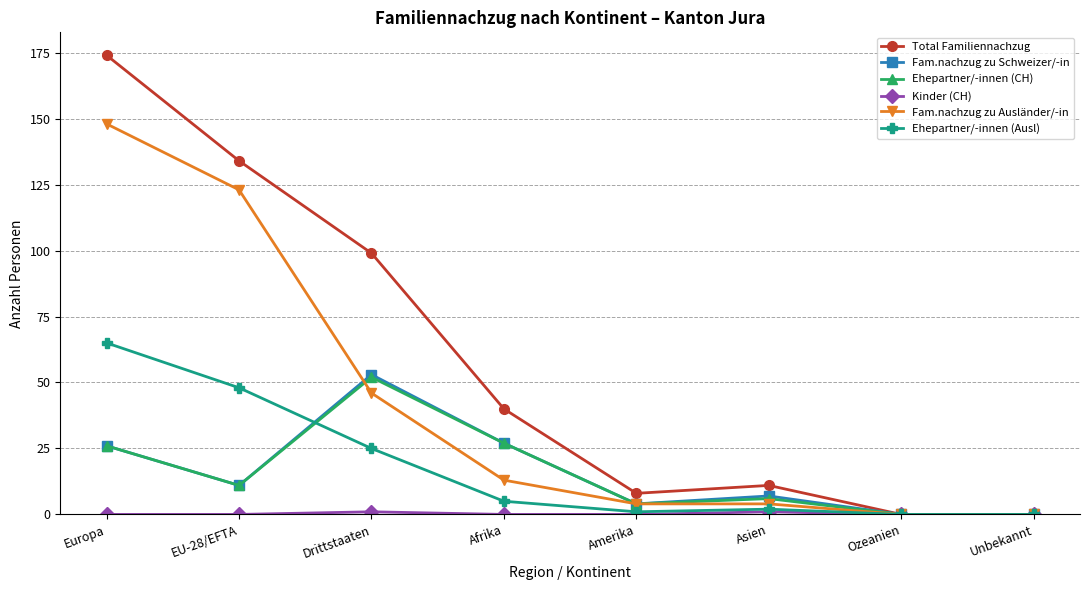

How many data points in Fam.nachzug zu Schweizer/-in are less than 11?

4